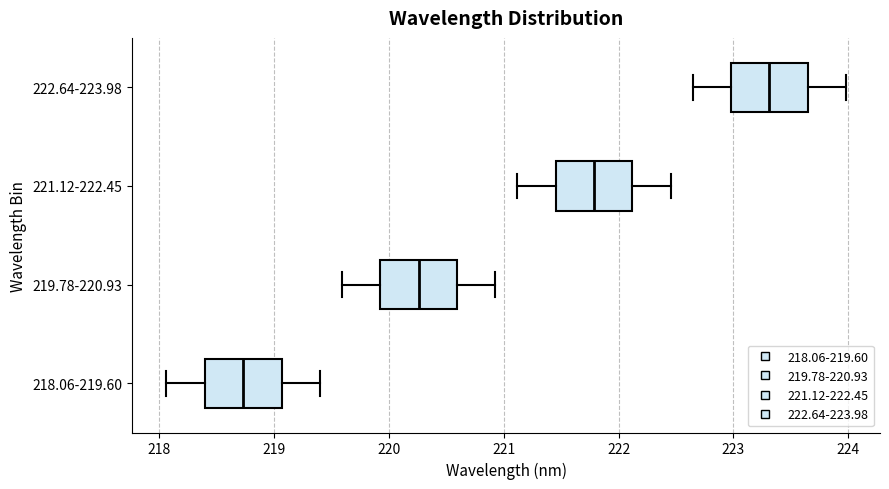

Which box's median line is the furthest to the left?

218.06-219.60